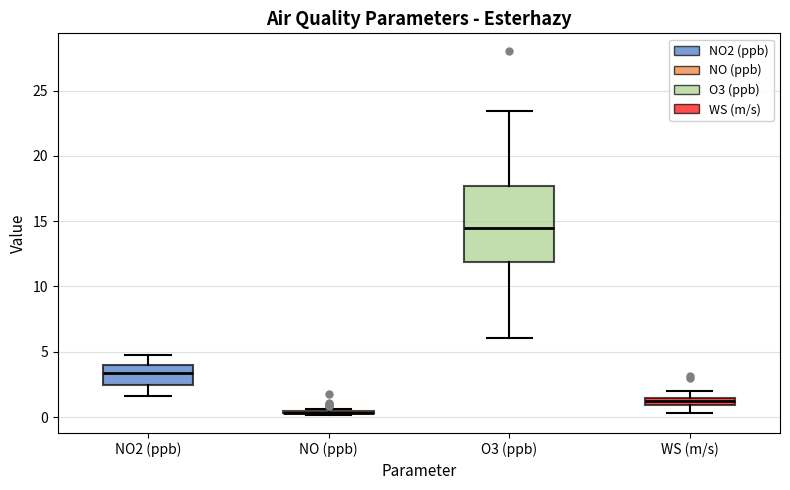

Comparing the boxes themselves (not the whiskers), which one is the tallest?

O3 (ppb)